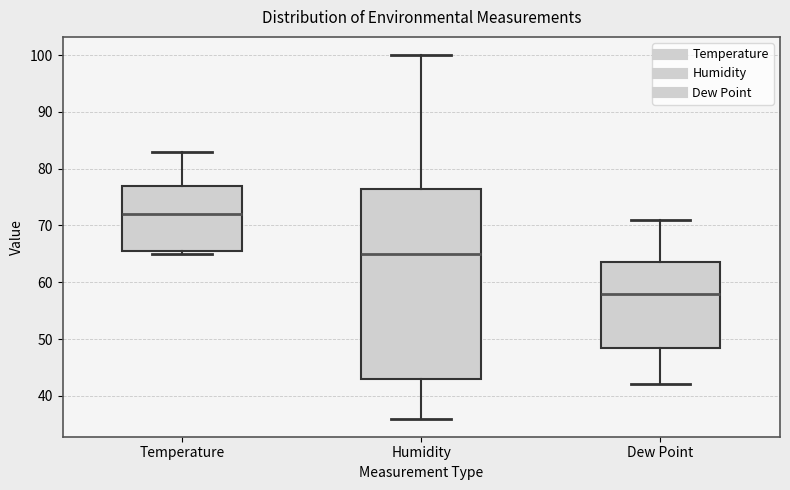

Reading left to right, transcribe this box plot: for each box, give where its median line is, the range the box spans, and where its two whiskers end, as read against the y-axis. The values are not printed on the chart, so give them approximately, as read against the axis.

Temperature: median 72, box 66 to 77, whiskers 65 to 83
Humidity: median 65, box 43 to 77, whiskers 36 to 100
Dew Point: median 58, box 49 to 64, whiskers 42 to 71